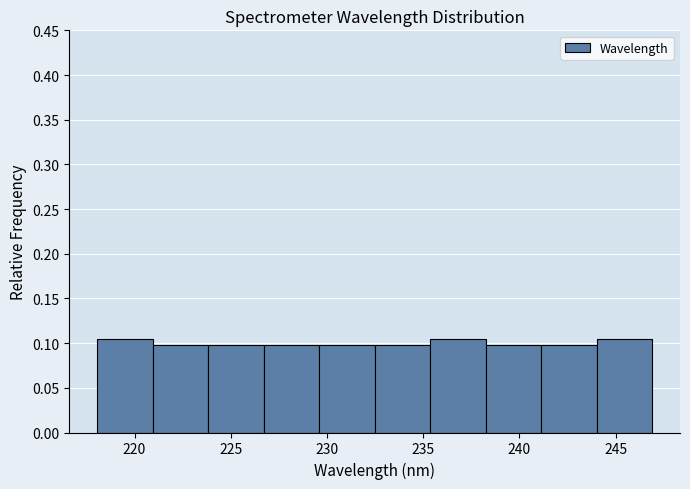

What is the height of the bar covering 224.0 to 226.5 on the x-axis? Neither the bar edges nor the heights are printed on the chart, so give them approximately, as read against the axes.

0.100